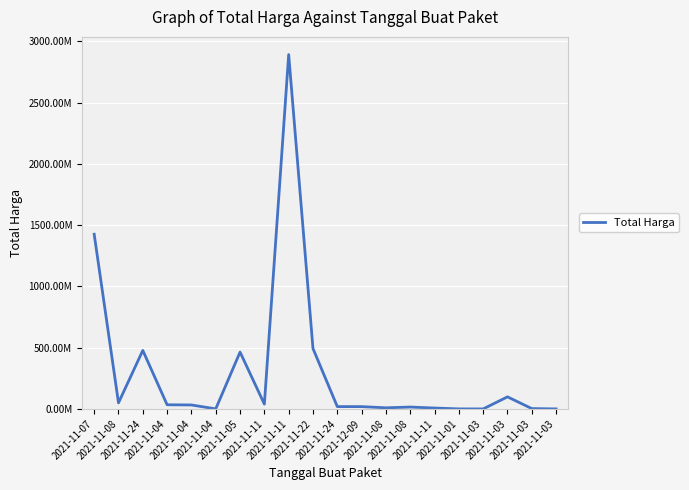

At which label does the data first exceed 32441200?

2021-11-07